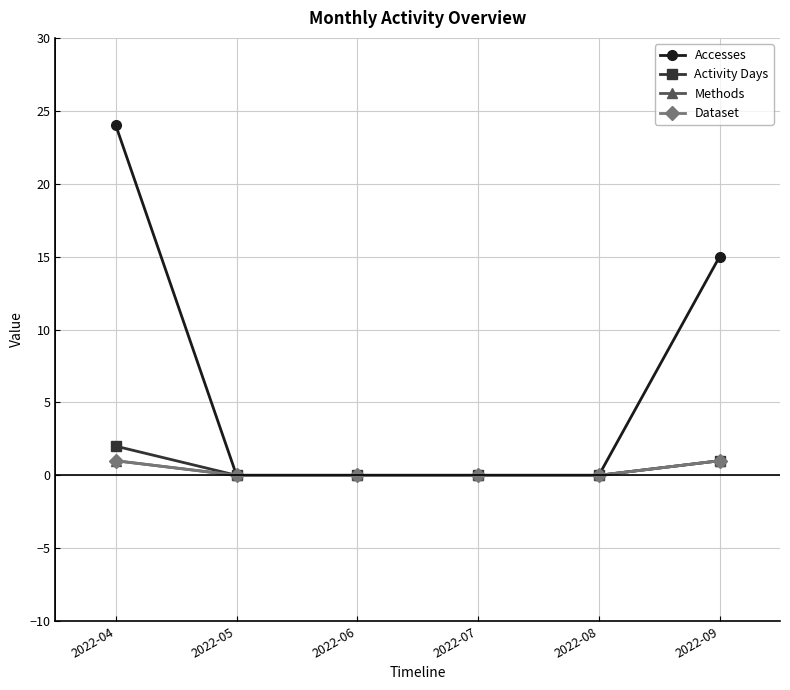

At which category is the sum across all series the highest?

2022-04